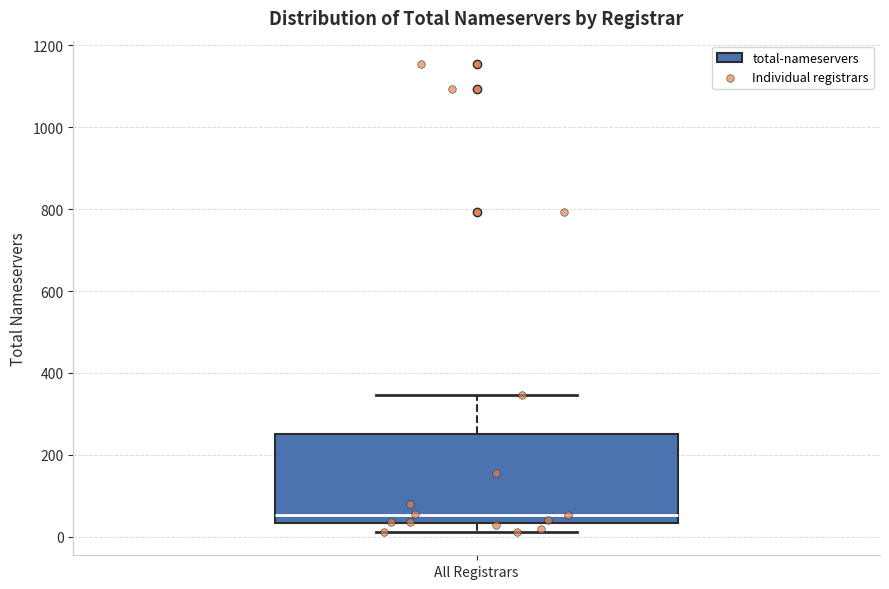

Read this box plot against the y-axis: the position of the median line, the range covered by the box, and the ends of both whiskers. The values are not printed on the chart, so give them approximately, as read against the axis.

median 60, box 40 to 260, whiskers 20 to 340